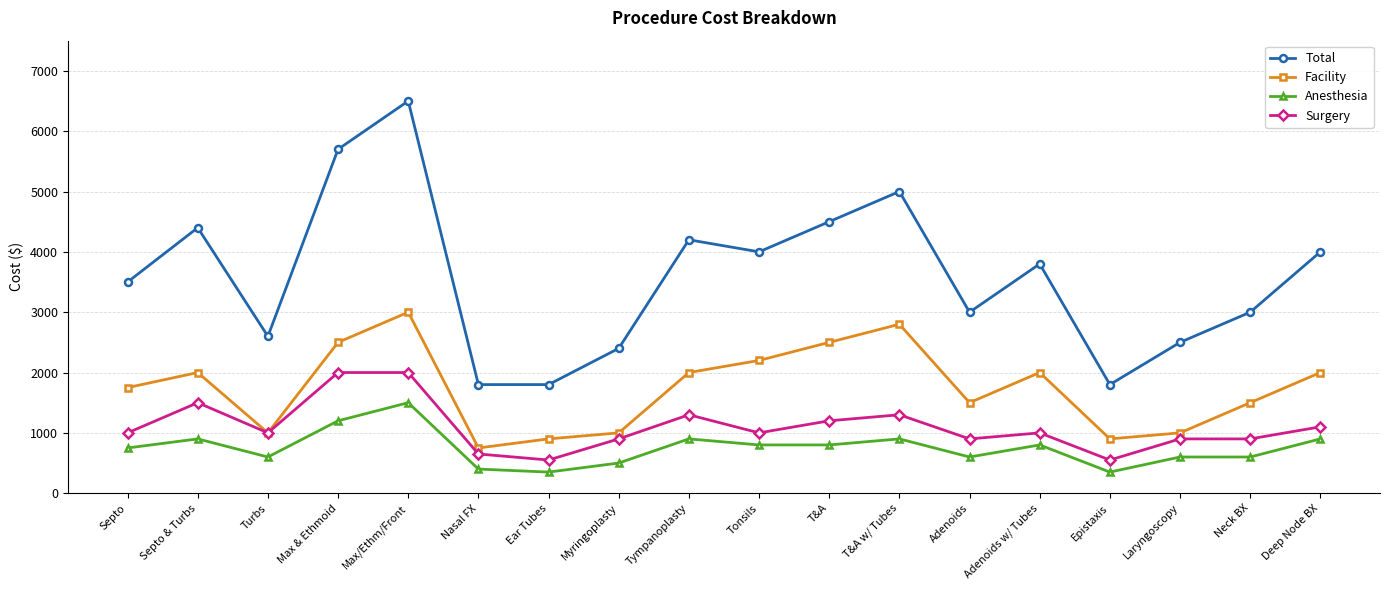

What is the label of the 14th point from the left?

Adenoids w/ Tubes